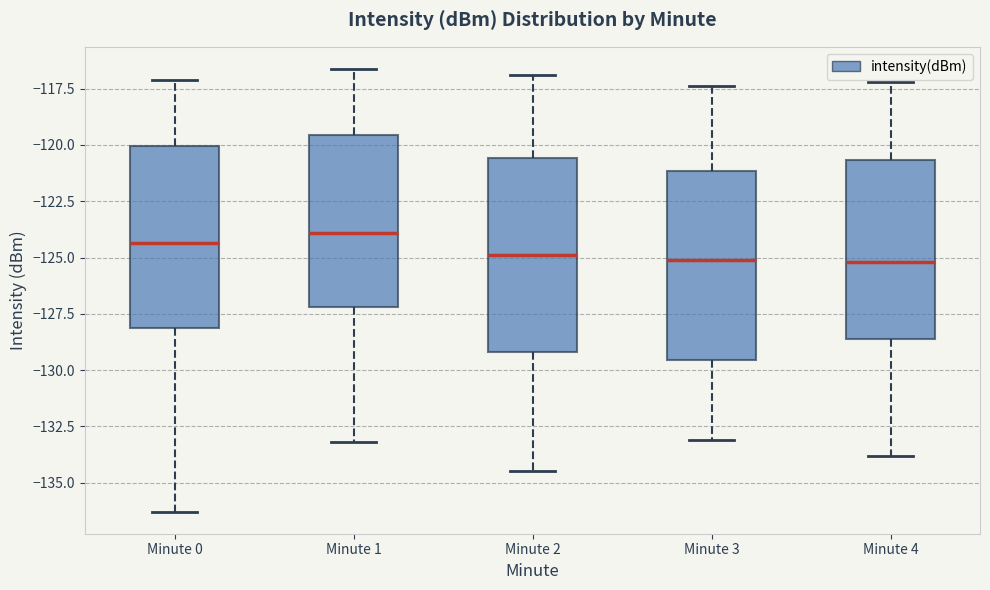

Reading left to right, read every box against the y-axis: the position of its median line, the range the box covers, and the ends of its whiskers. The values are not printed on the chart, so give them approximately, as read against the axis.

Minute 0: median -124.5, box -128.0 to -120.0, whiskers -136.5 to -117.0
Minute 1: median -124.0, box -127.0 to -119.5, whiskers -133.0 to -116.5
Minute 2: median -125.0, box -129.0 to -120.5, whiskers -134.5 to -117.0
Minute 3: median -125.0, box -129.5 to -121.0, whiskers -133.0 to -117.5
Minute 4: median -125.0, box -128.5 to -120.5, whiskers -134.0 to -117.0